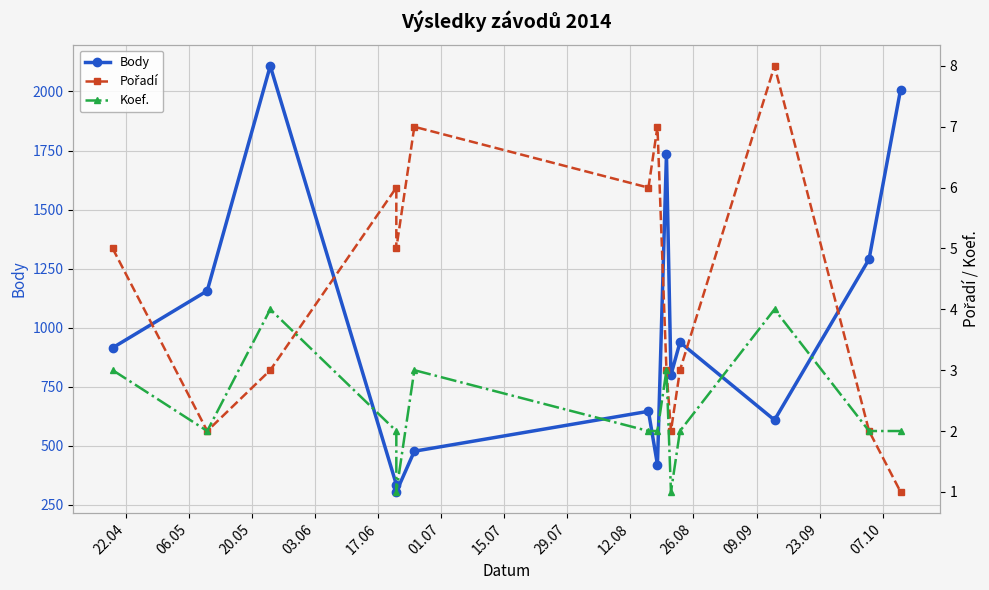

List the series in order of their peak value, lowest first.

Koef., Pořadí, Body